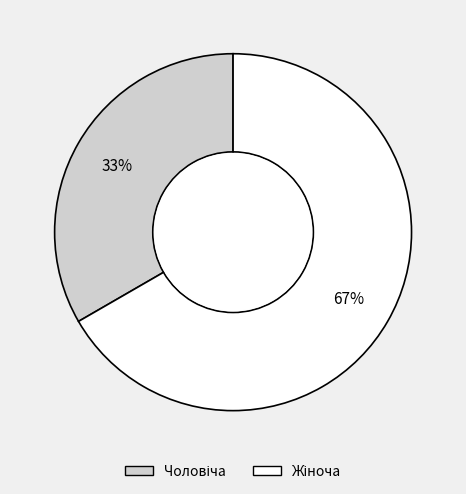

Is there a majority slice in this chart?

Yes